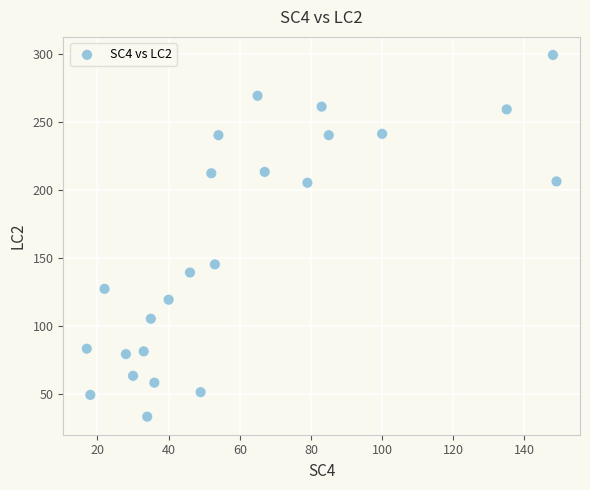

What Y value in the scatter plot is closest to 166?

145